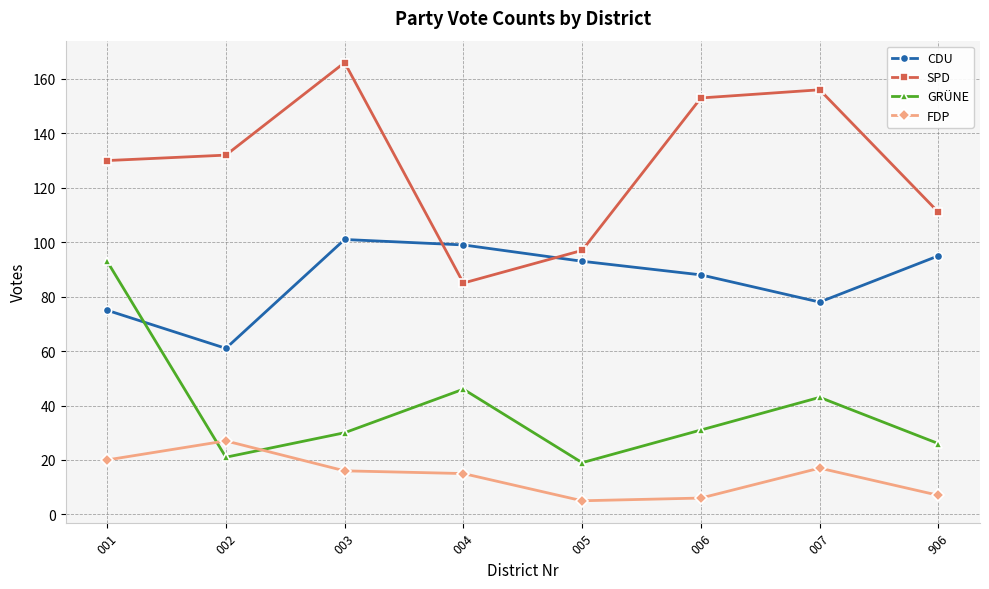

Count the number of categories in the chart.

8